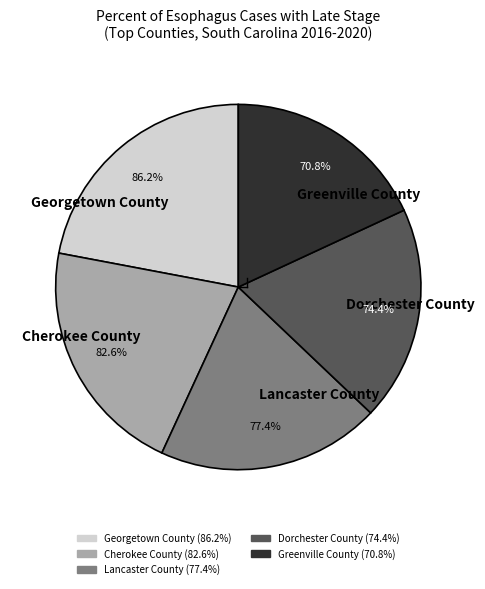

Which category has the smallest portion of the pie?

Greenville County